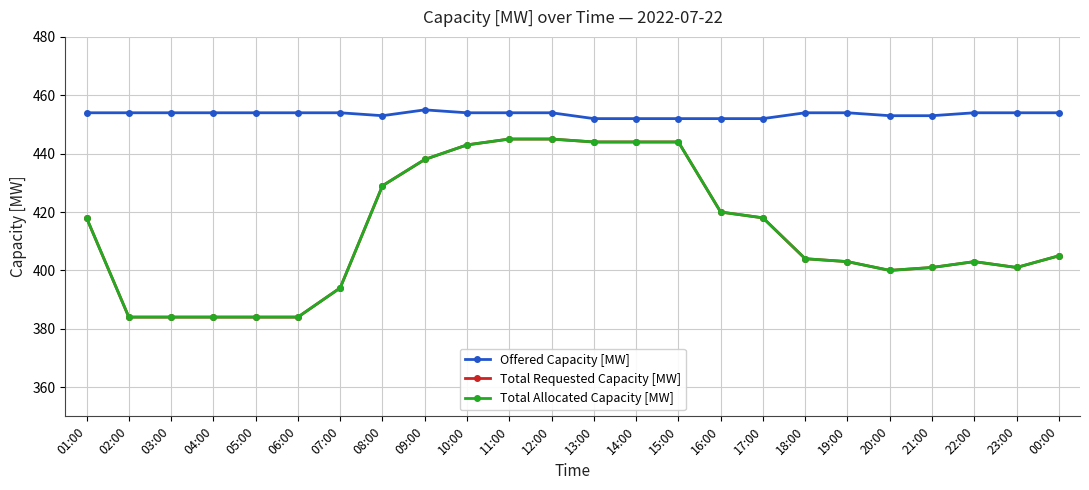

Reading right to left, what are all the values shown in this chart?

Offered Capacity [MW]: 00:00=454	23:00=454	22:00=454	21:00=453	20:00=453	19:00=454	18:00=454	17:00=452	16:00=452	15:00=452	14:00=452	13:00=452	12:00=454	11:00=454	10:00=454	09:00=455	08:00=453	07:00=454	06:00=454	05:00=454	04:00=454	03:00=454	02:00=454	01:00=454
Total Requested Capacity [MW]: 00:00=405	23:00=401	22:00=403	21:00=401	20:00=400	19:00=403	18:00=404	17:00=418	16:00=420	15:00=444	14:00=444	13:00=444	12:00=445	11:00=445	10:00=443	09:00=438	08:00=429	07:00=394	06:00=384	05:00=384	04:00=384	03:00=384	02:00=384	01:00=418
Total Allocated Capacity [MW]: 00:00=405	23:00=401	22:00=403	21:00=401	20:00=400	19:00=403	18:00=404	17:00=418	16:00=420	15:00=444	14:00=444	13:00=444	12:00=445	11:00=445	10:00=443	09:00=438	08:00=429	07:00=394	06:00=384	05:00=384	04:00=384	03:00=384	02:00=384	01:00=418